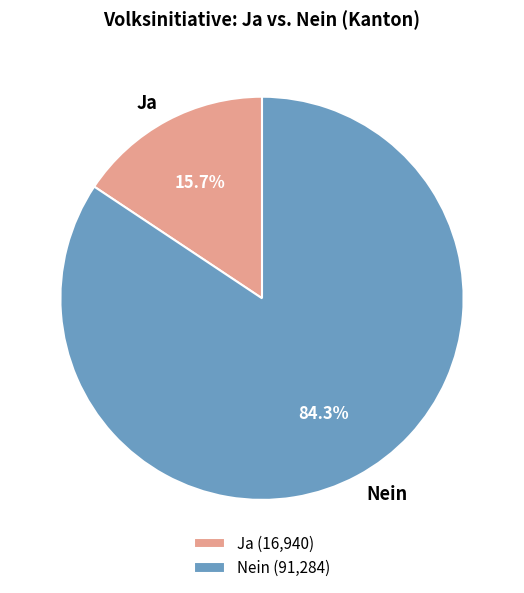

How many segments does this pie chart have?

2